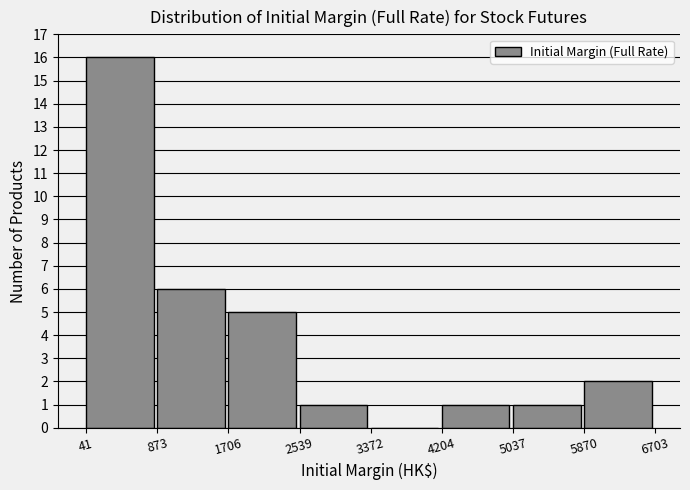

Over which range of the x-axis is the bar tallest?

41 to 873